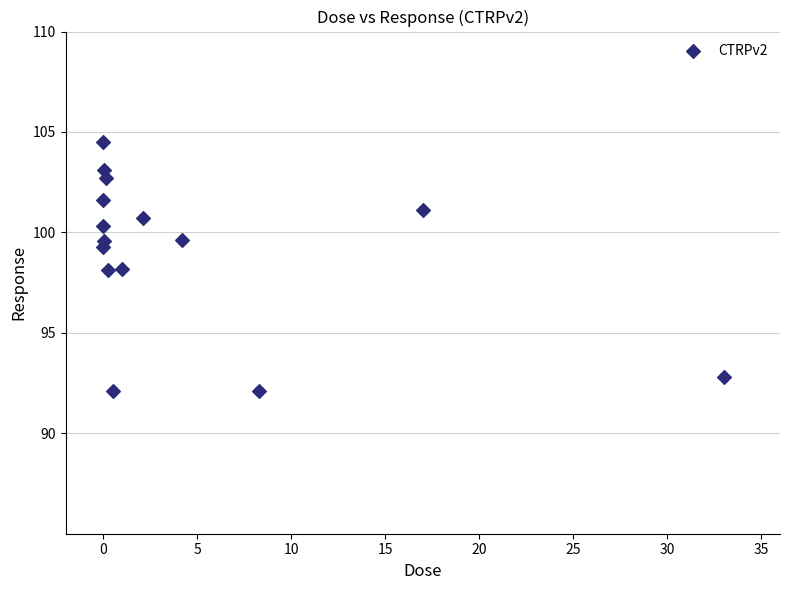

What is the range of Y values (max minus min)?

12.4